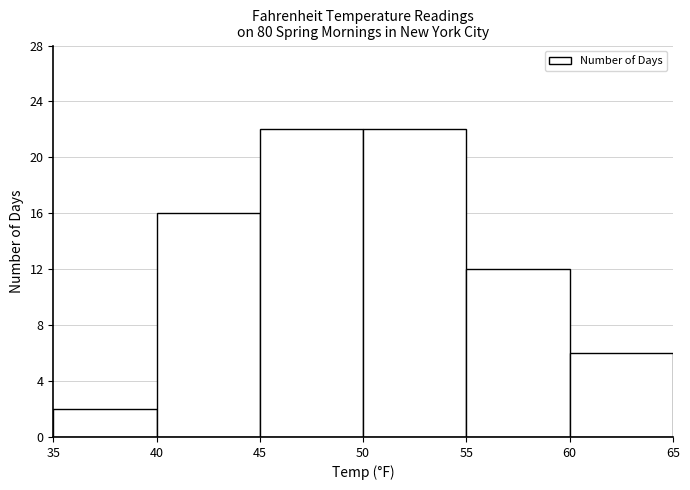

Reading left to right, transcribe this chart: for each bar, give the range it covers on the x-axis and its height. The values are not printed on the chart, so give them approximately, as read against the axis.

35 to 40: 2
40 to 45: 16
45 to 50: 22
50 to 55: 22
55 to 60: 12
60 to 65: 6